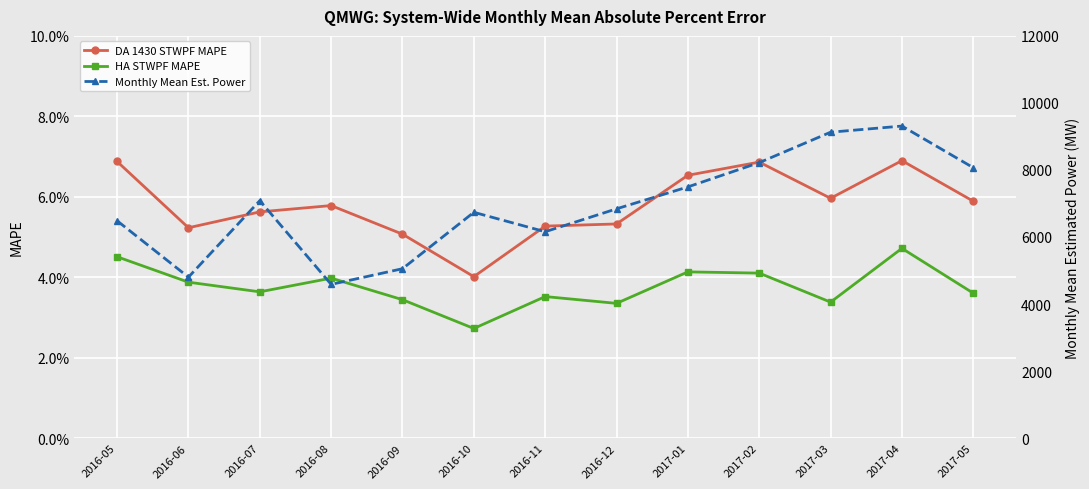

At which category does Monthly Mean Est. Power reach its first local peak?

2016-07